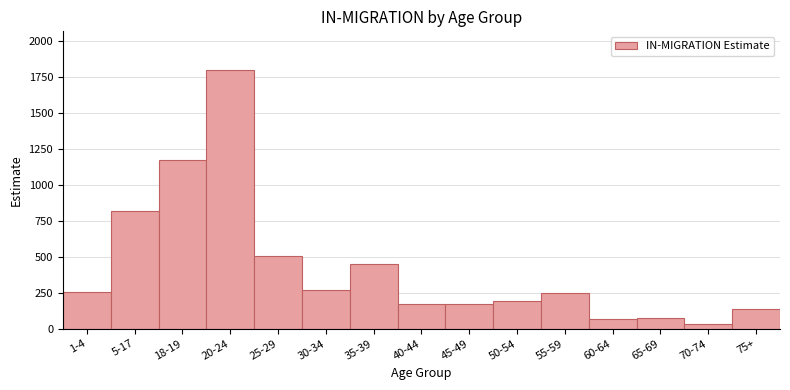

What is the difference between the maximum and second lowest values?

1732